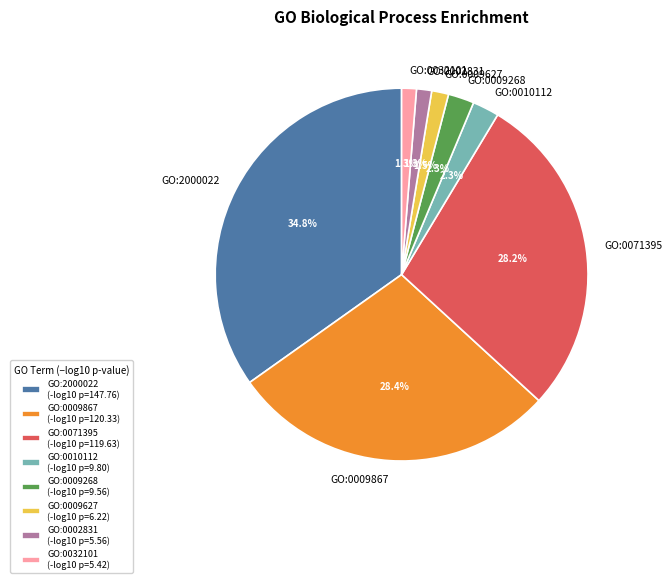

Combined, do GO:0009268 and GO:0009867 account for over 50%?

No